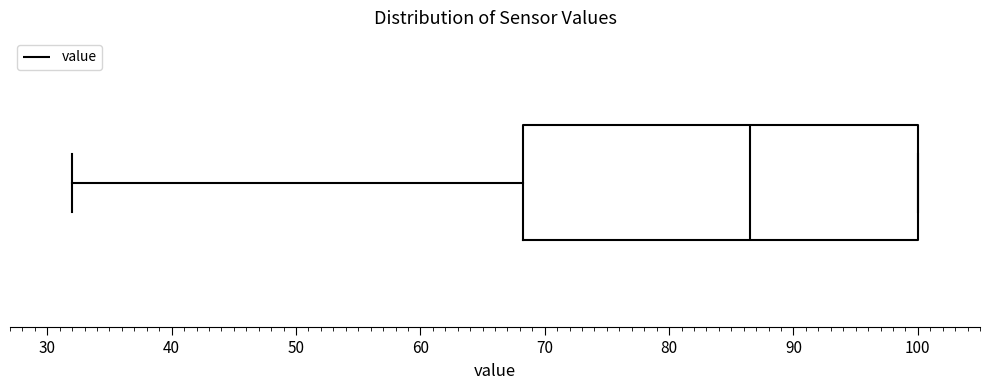

Where is the left edge of the box on the x-axis? The values are not printed on the chart, so give them approximately, as read against the axis.

68